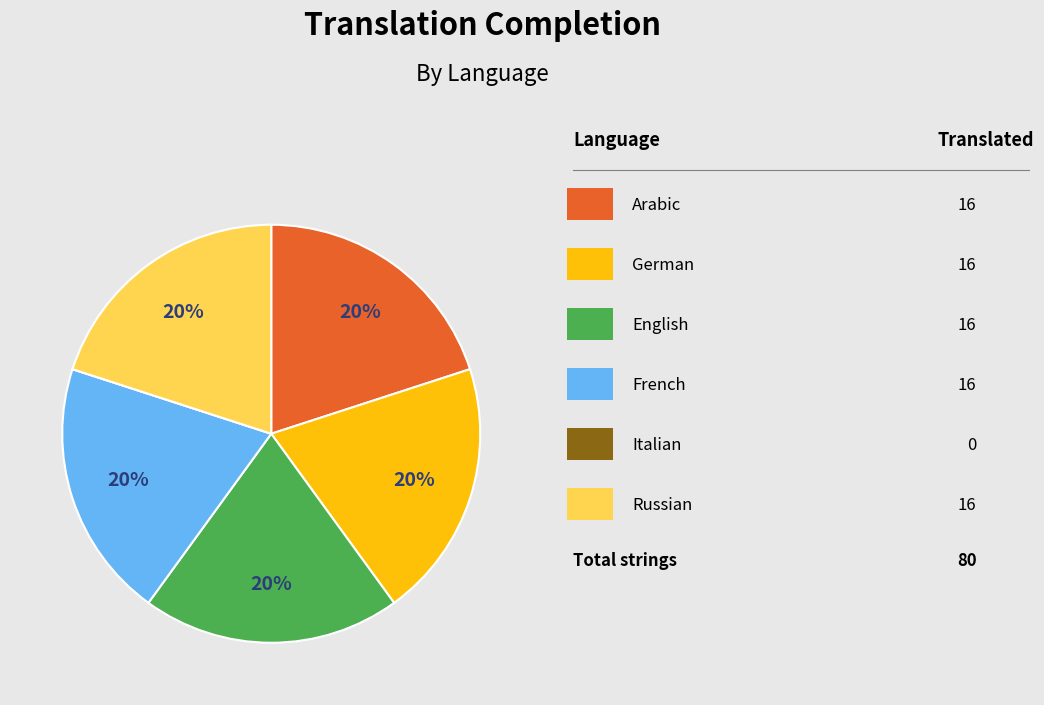

To the nearest percent, what is the average slice percentage?

17%